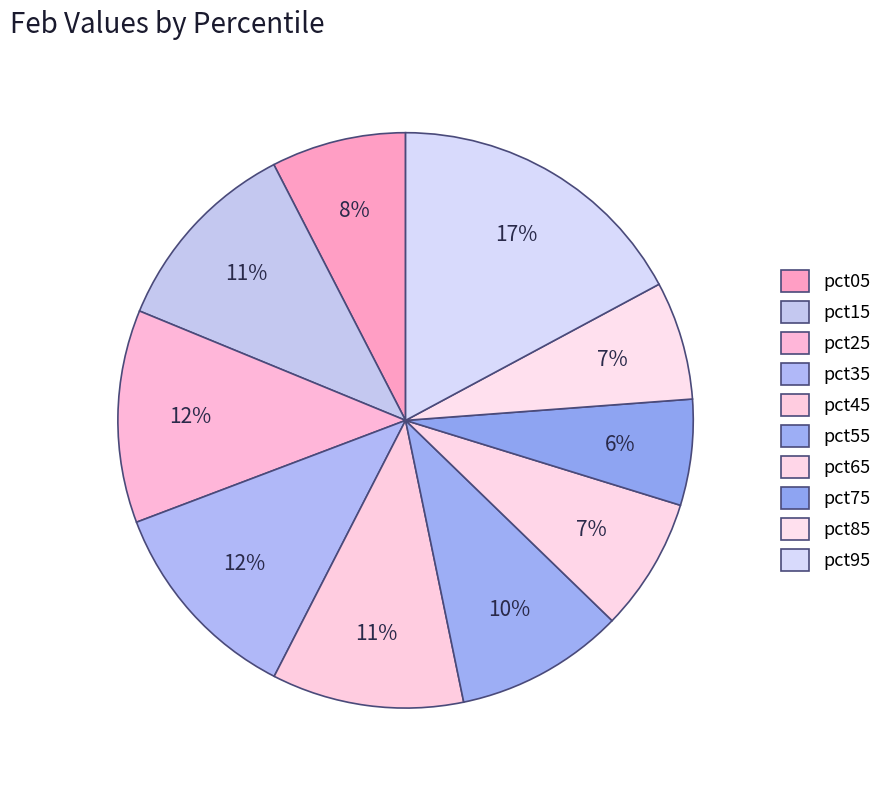

Count the number of slices in the pie.

10